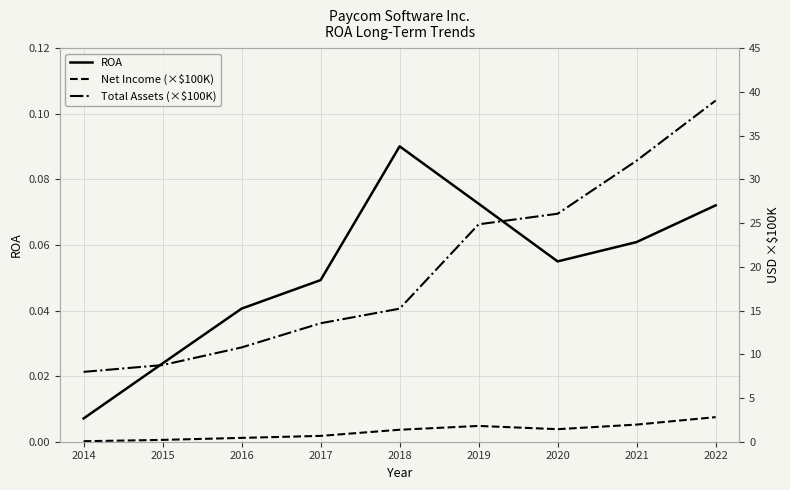

Where is Net Income (×$100K) nearest to the value 1?

2017